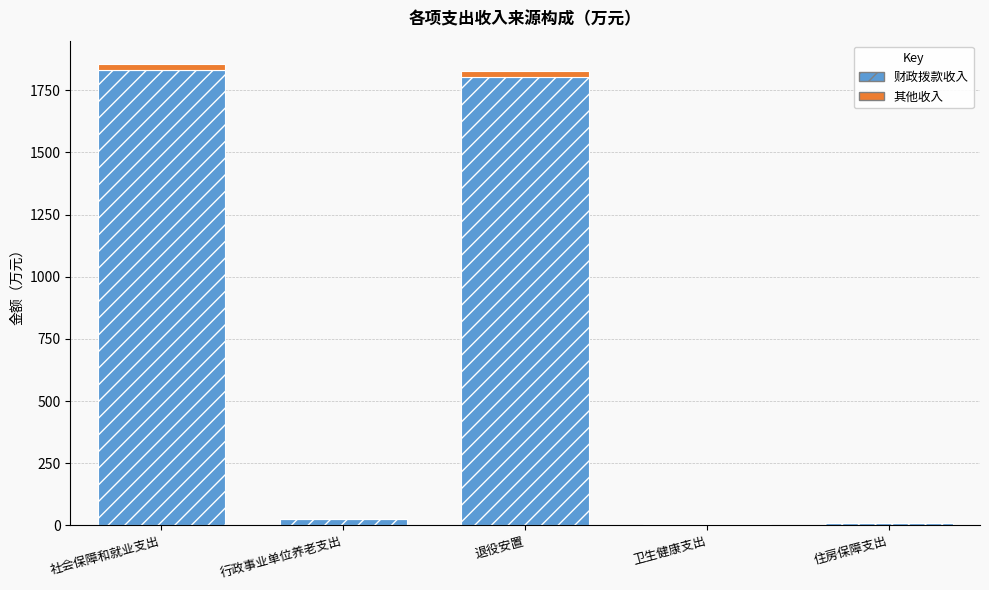

Does the chart contain stacked bars?

Yes